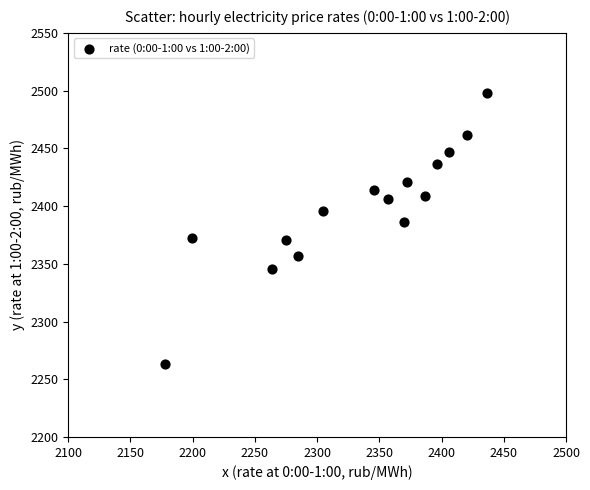

What is the range of X values (max minus min)?

259.3